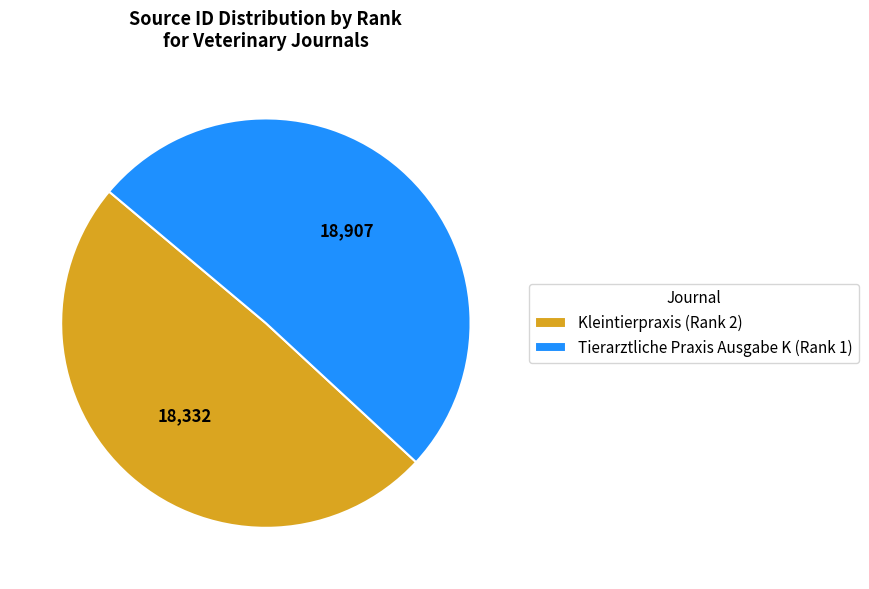

Is there any slice that represents more than half of the pie?

Yes